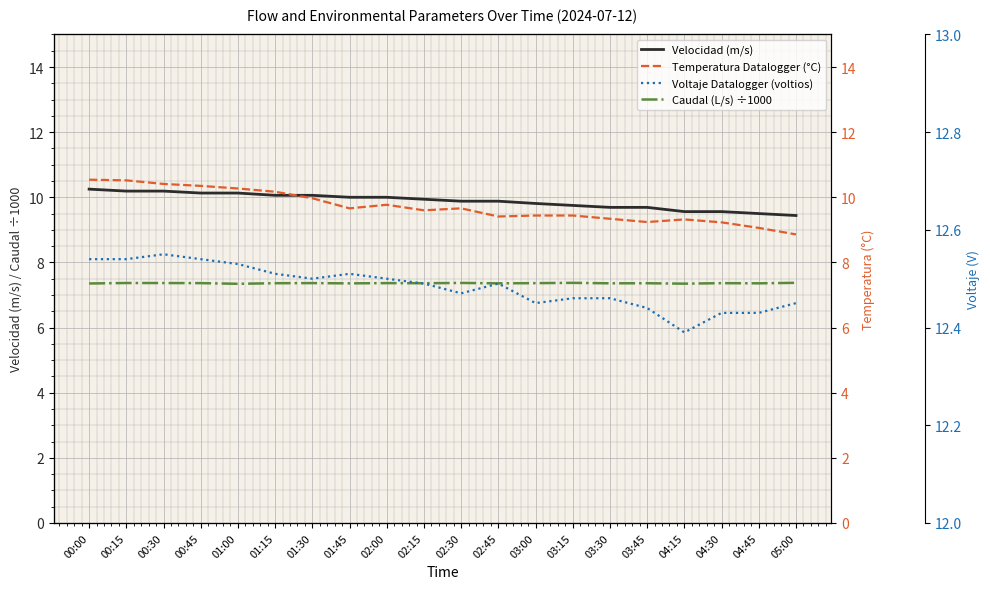

Reading left to right, what are all the values shown in this chart?

Velocidad (m/s): 00:00=10.2	00:15=10.2	00:30=10.2	00:45=10.1	01:00=10.1	01:15=10.1	01:30=10.1	01:45=10.0	02:00=10.0	02:15=9.9	02:30=9.9	02:45=9.9	03:00=9.8	03:15=9.8	03:30=9.7	03:45=9.7	04:15=9.6	04:30=9.6	04:45=9.5	05:00=9.4
Caudal (L/s) ÷1000: 00:00=7.4	00:15=7.4	00:30=7.4	00:45=7.4	01:00=7.3	01:15=7.4	01:30=7.4	01:45=7.4	02:00=7.4	02:15=7.4	02:30=7.4	02:45=7.4	03:00=7.4	03:15=7.4	03:30=7.4	03:45=7.4	04:15=7.3	04:30=7.4	04:45=7.4	05:00=7.4
Temperatura Datalogger (°C): 00:00=10.5	00:15=10.5	00:30=10.4	00:45=10.3	01:00=10.3	01:15=10.2	01:30=10.0	01:45=9.7	02:00=9.8	02:15=9.6	02:30=9.7	02:45=9.4	03:00=9.4	03:15=9.4	03:30=9.3	03:45=9.2	04:15=9.3	04:30=9.2	04:45=9.1	05:00=8.9
Voltaje Datalogger (voltios): 00:00=12.5	00:15=12.5	00:30=12.6	00:45=12.5	01:00=12.5	01:15=12.5	01:30=12.5	01:45=12.5	02:00=12.5	02:15=12.5	02:30=12.5	02:45=12.5	03:00=12.4	03:15=12.5	03:30=12.5	03:45=12.4	04:15=12.4	04:30=12.4	04:45=12.4	05:00=12.4